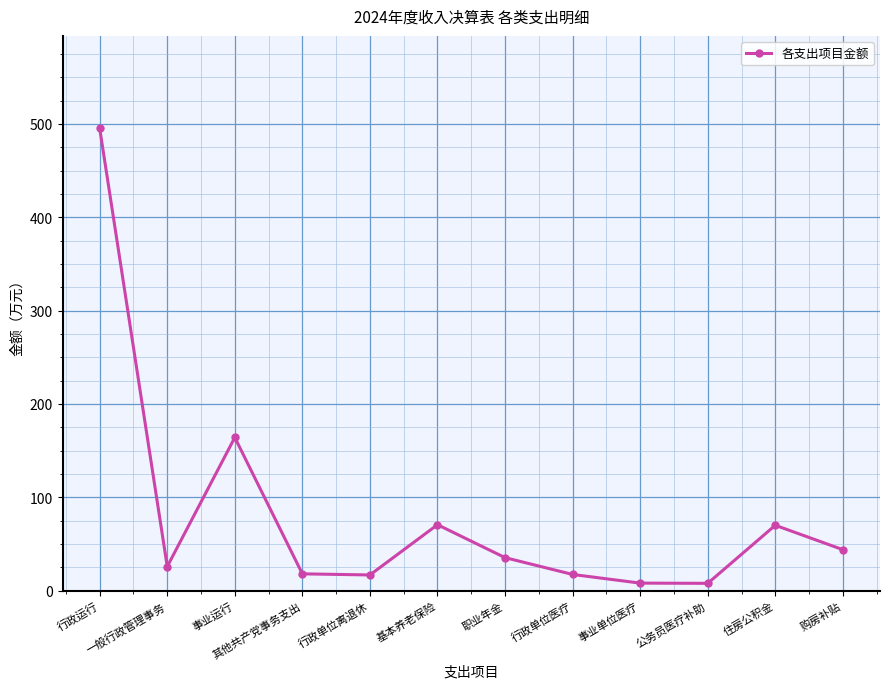

What is the label of the 8th point from the left?

行政单位医疗